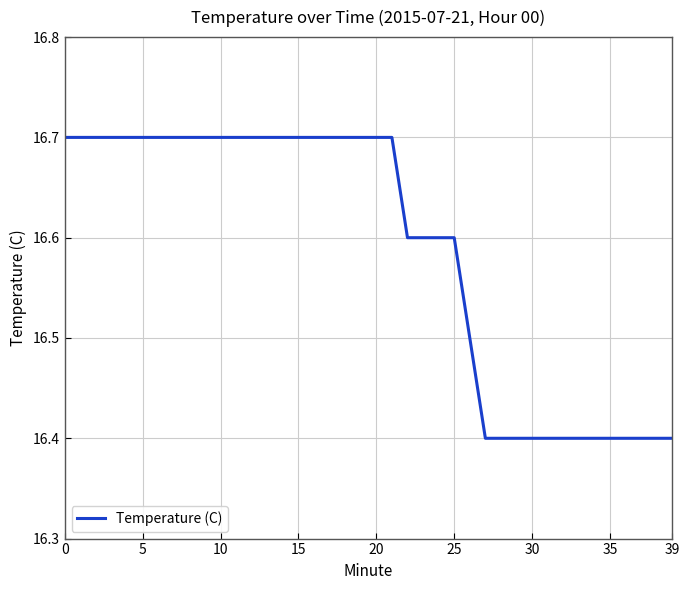

What is the greatest value displayed?

16.7